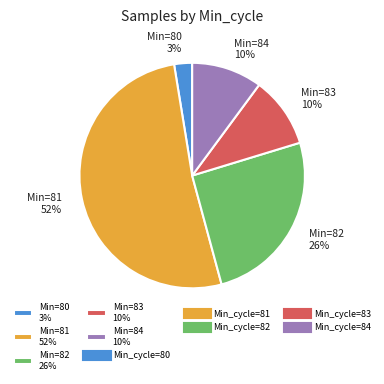

Combined, do Min=82 26% and Min=84 10% account for over 50%?

No